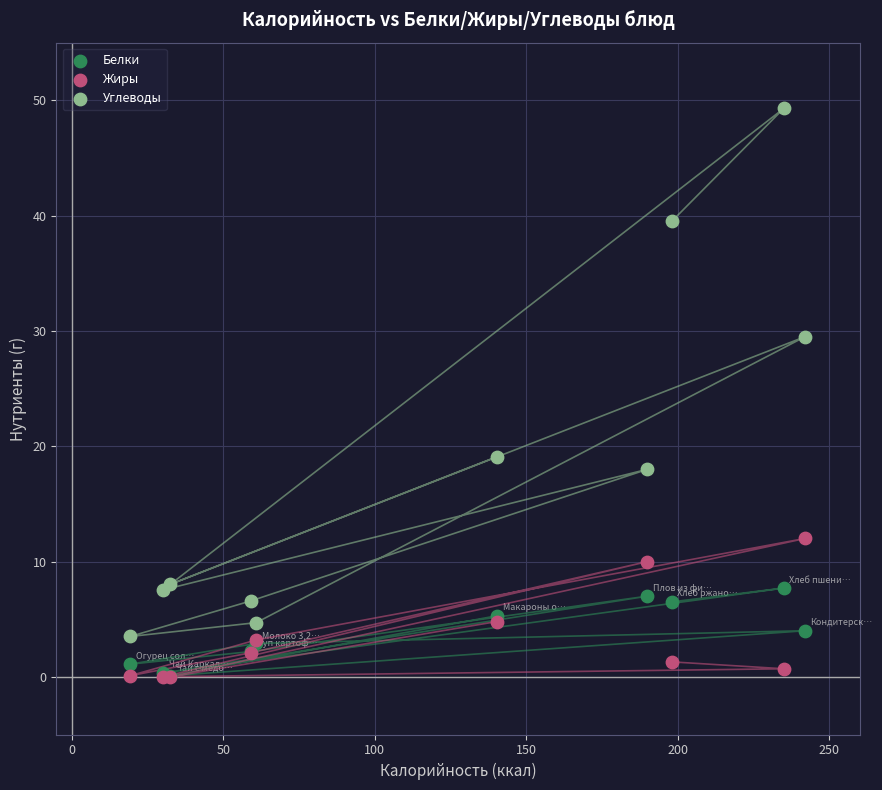

Across all series, what Y value is closest to 24?

19.1